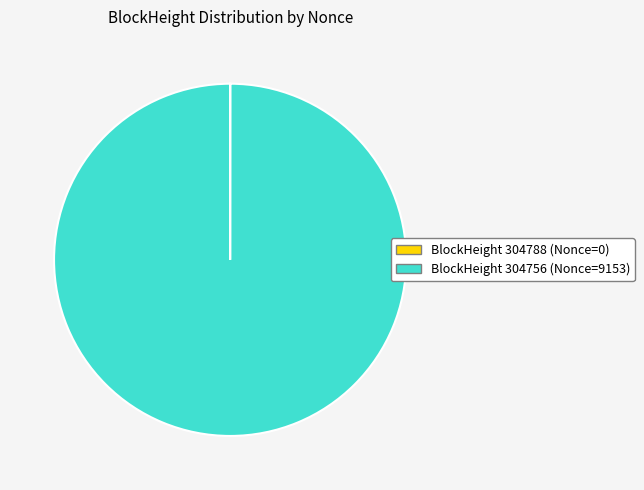

True or false: BlockHeight 304756 (Nonce=9153) accounts for 100% of the total.

True